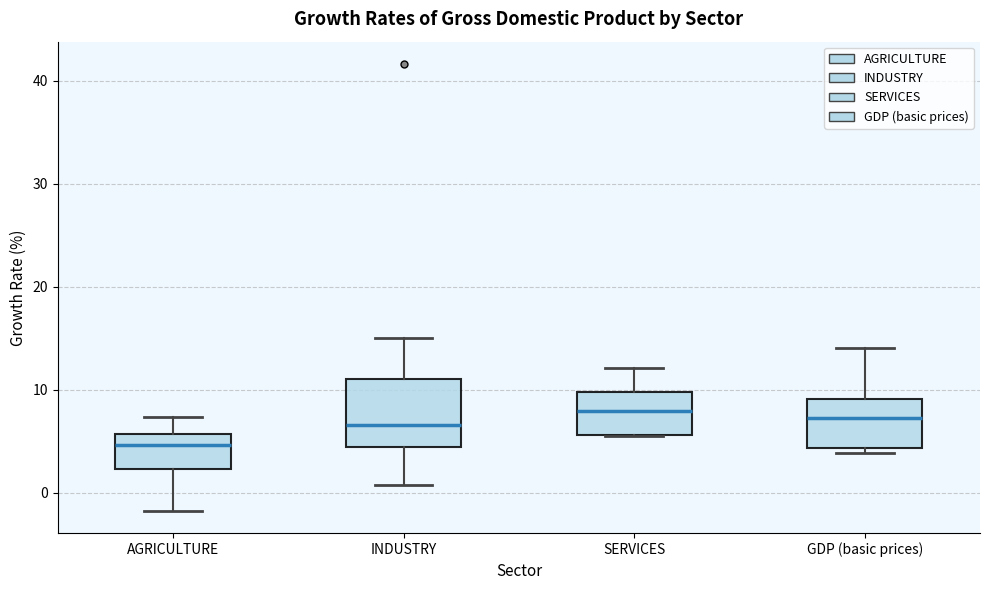

Reading left to right, read every box against the y-axis: the position of its median line, the range the box covers, and the ends of its whiskers. The values are not printed on the chart, so give them approximately, as read against the axis.

AGRICULTURE: median 5, box 2 to 6, whiskers -2 to 7
INDUSTRY: median 7, box 4 to 11, whiskers 1 to 15
SERVICES: median 8, box 6 to 10, whiskers 6 to 12
GDP (basic prices): median 7, box 4 to 9, whiskers 4 (just below the box's lower edge) to 14